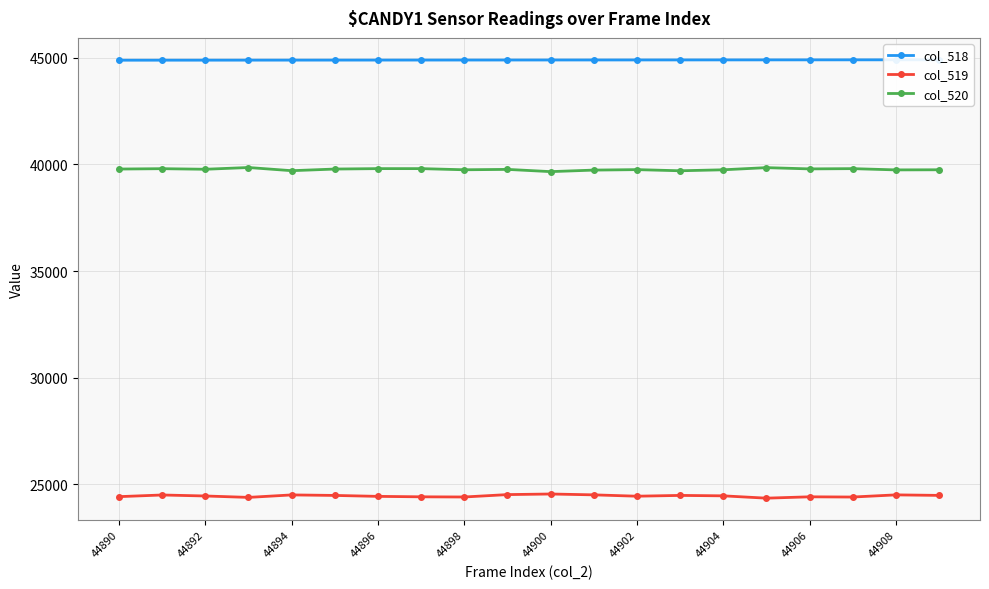

What is the sum of the col_520 values at 44890 and 44894?

79495